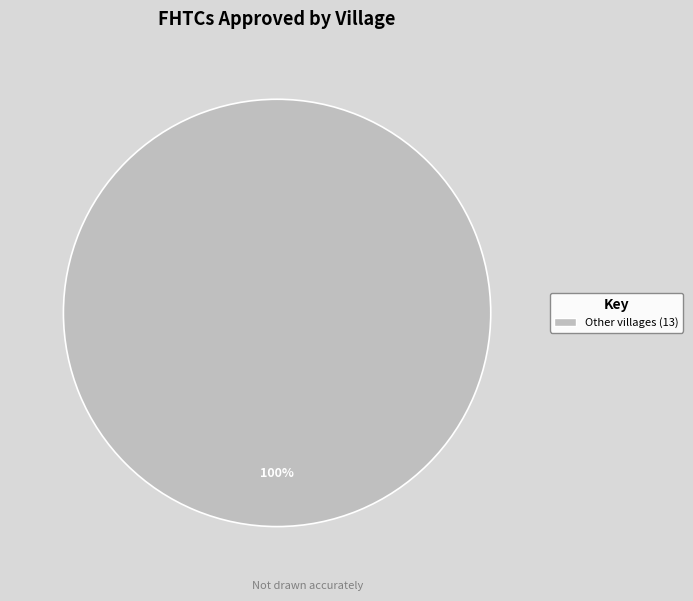

Count the number of slices in the pie.

1